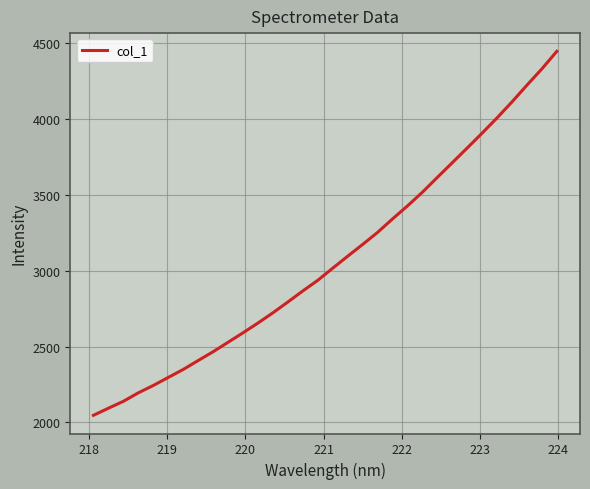

What is the minimum value shown in the chart?

2047.3